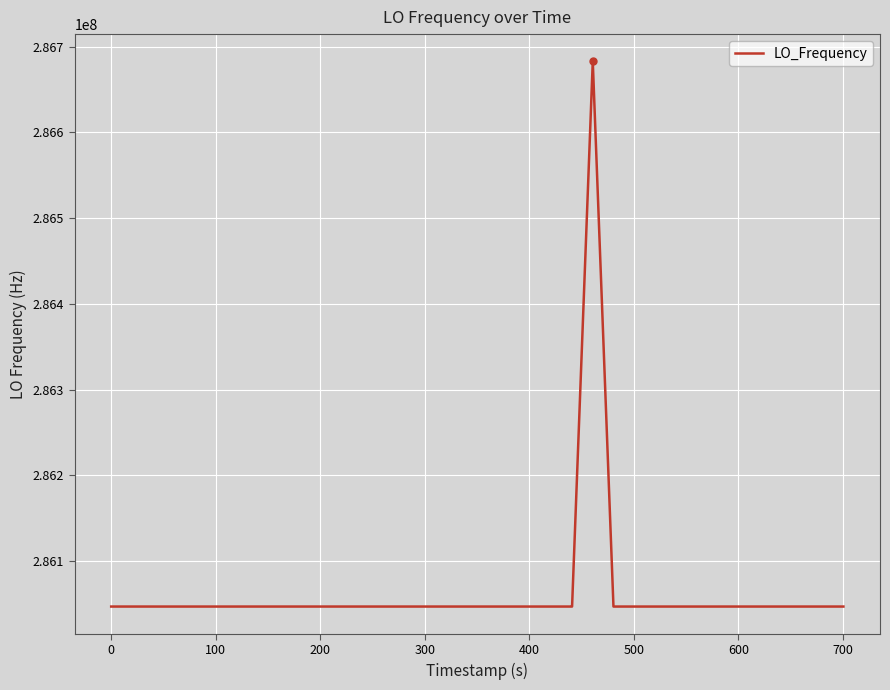

True or false: the data has more than 2 interior local peaks.

True